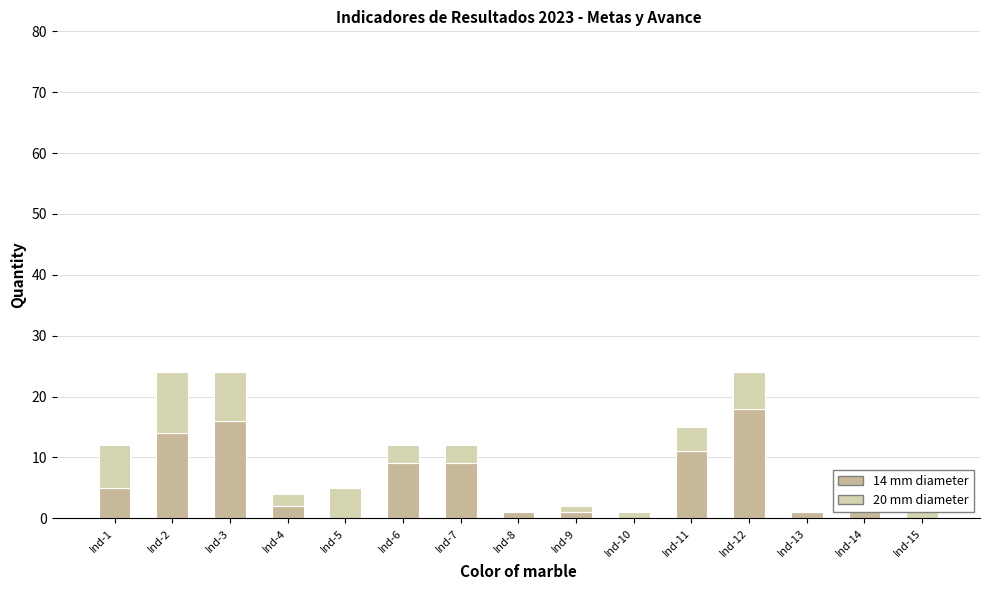

Are the bars grouped side by side (vs. stacked)?

No